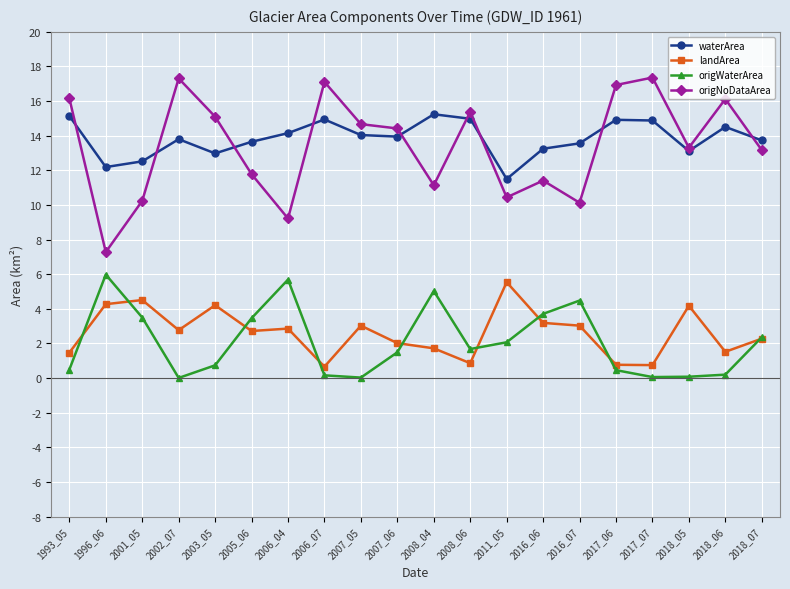

What is the value of the waterArea point at the 5th from the left?

13.0